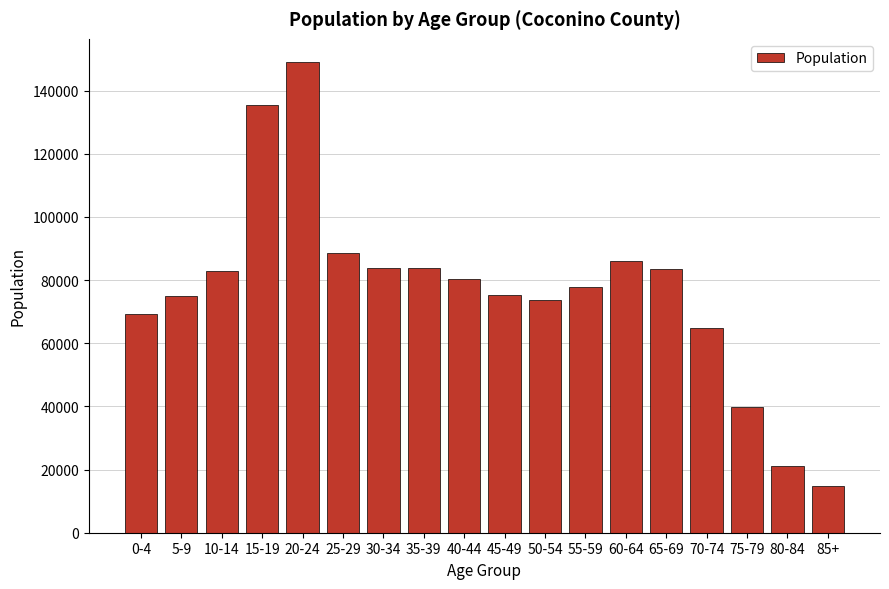

What is the greatest value displayed?

148926.3